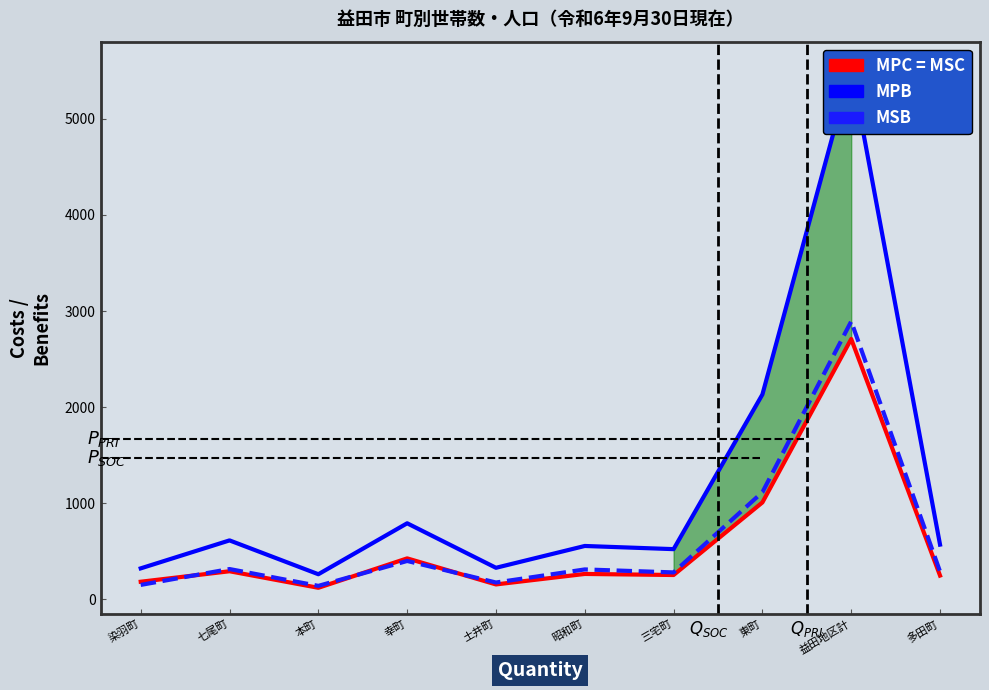

How many data points in MPC = MSC are above 265?

4